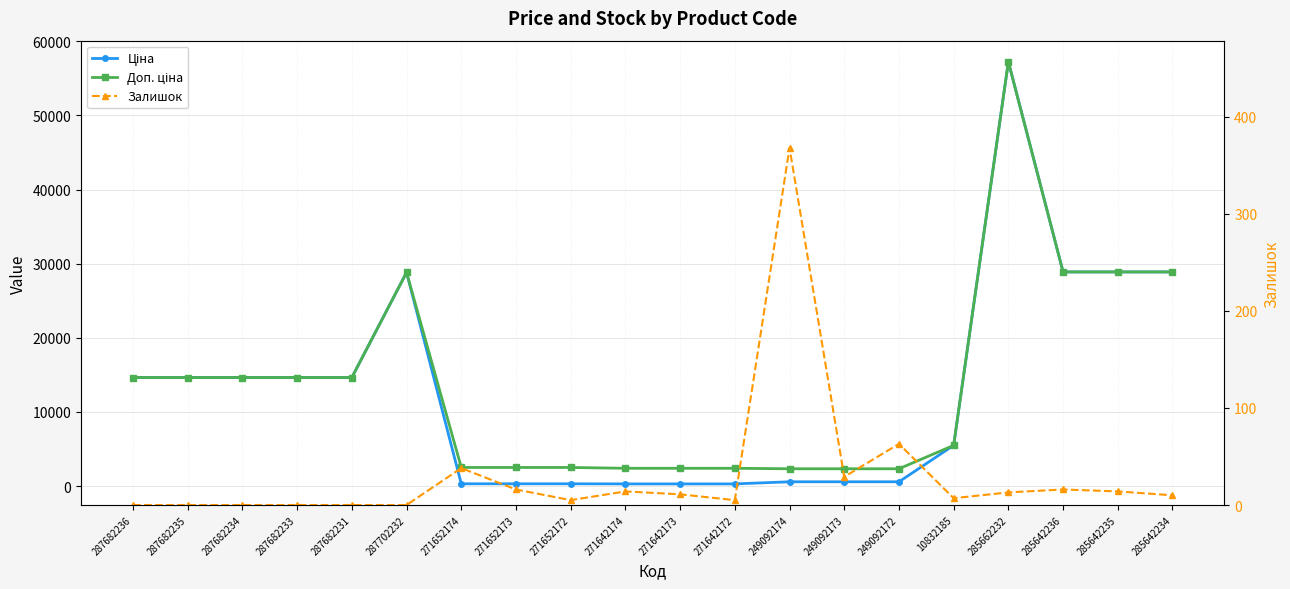

True or false: Ціна and Залишок intersect in this chart.

False